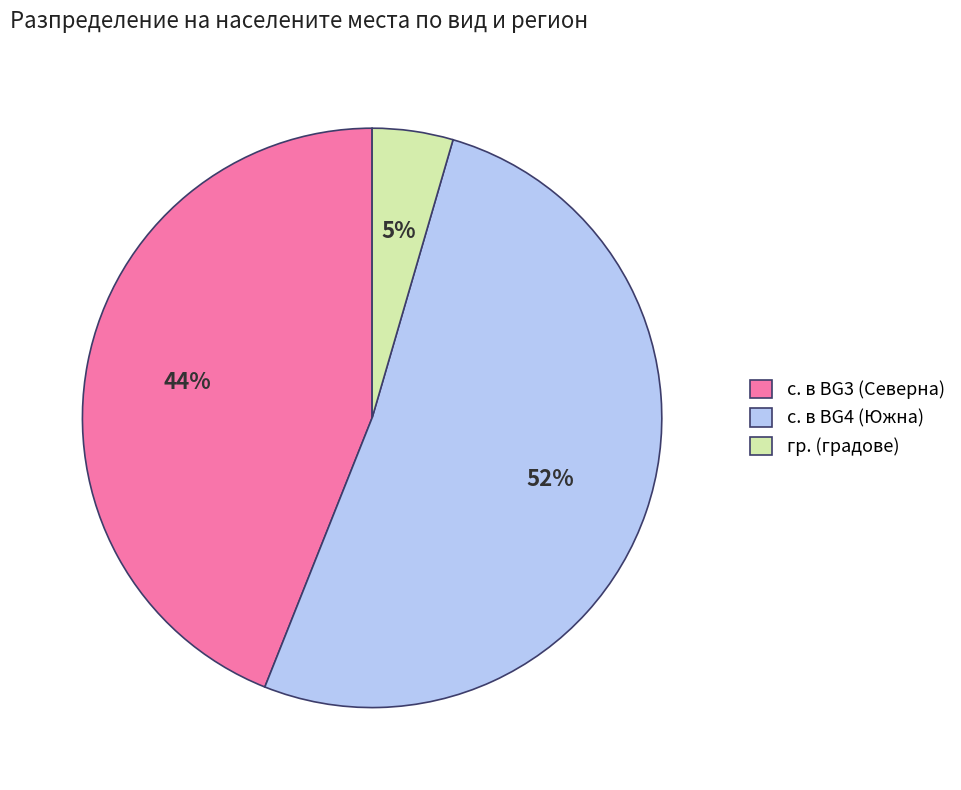

To the nearest percent, what is the average slice percentage?

33%